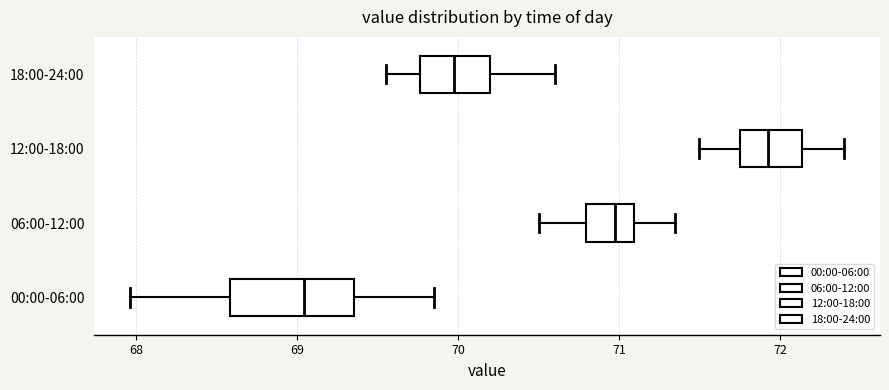

Which box's median line is the furthest to the right?

12:00-18:00